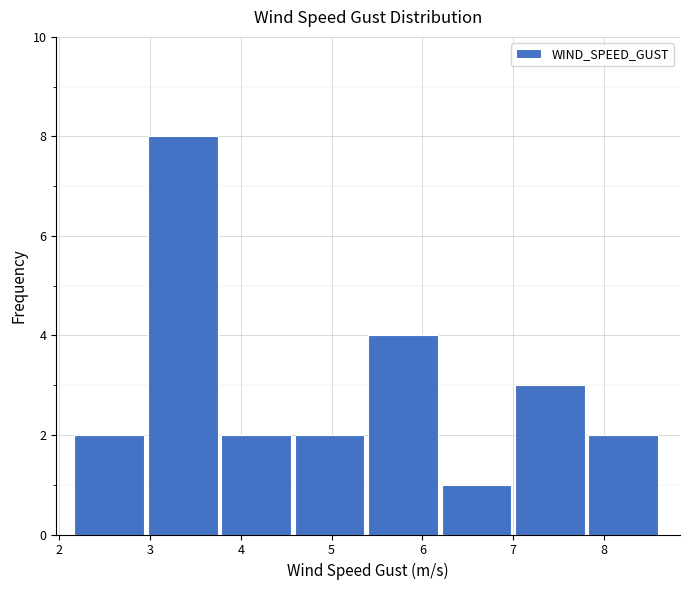

Over which range of the x-axis is the bar tallest?

3.0 to 3.8